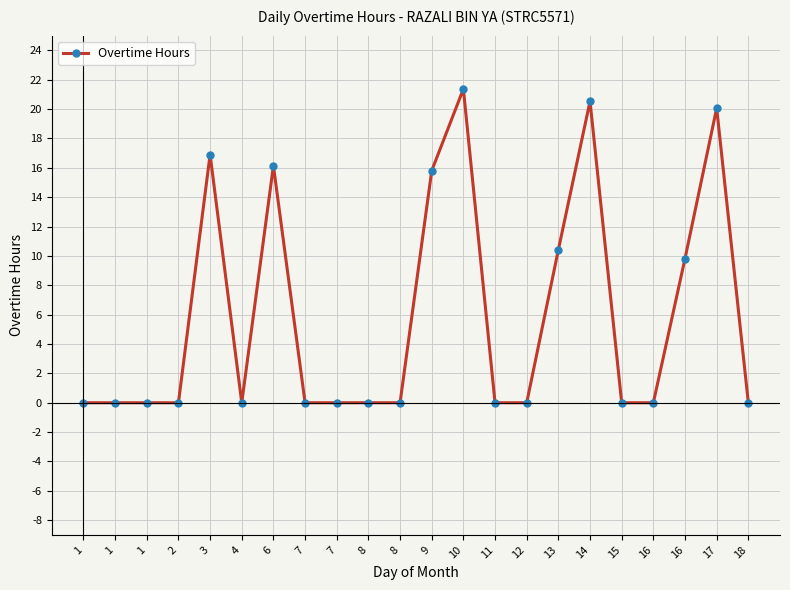

What is the value of the 13th point from the left?

21.4